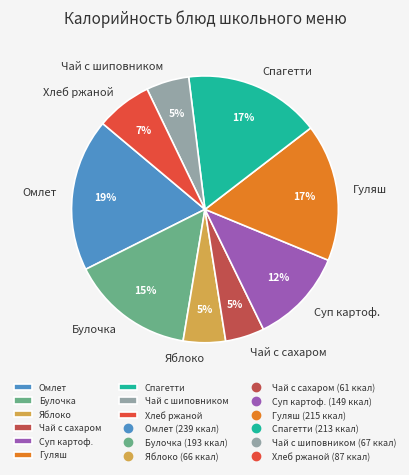

Is there a majority slice in this chart?

No